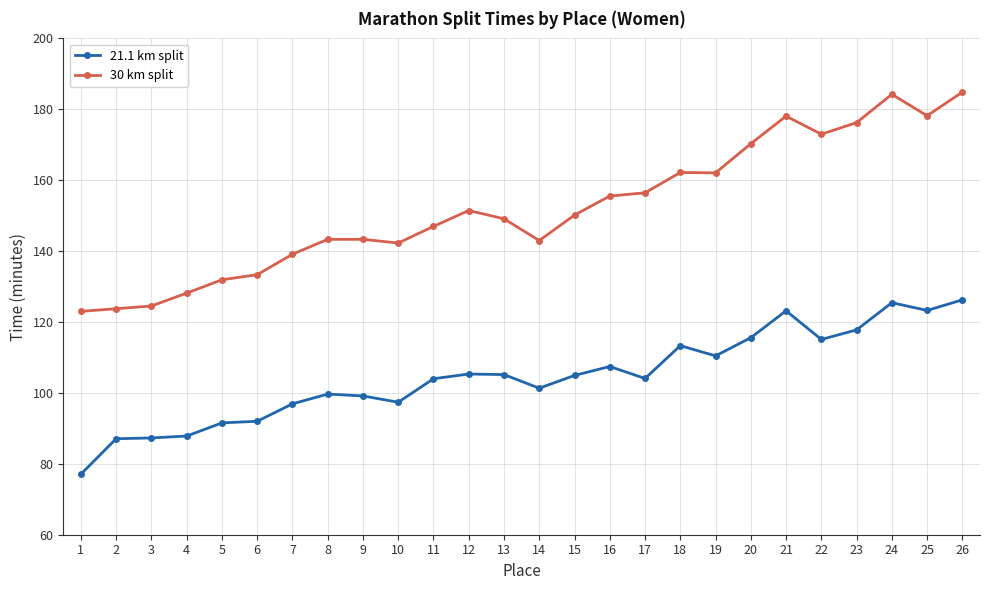

True or false: 30 km split has more than 2 points higher than both neighbors.

True